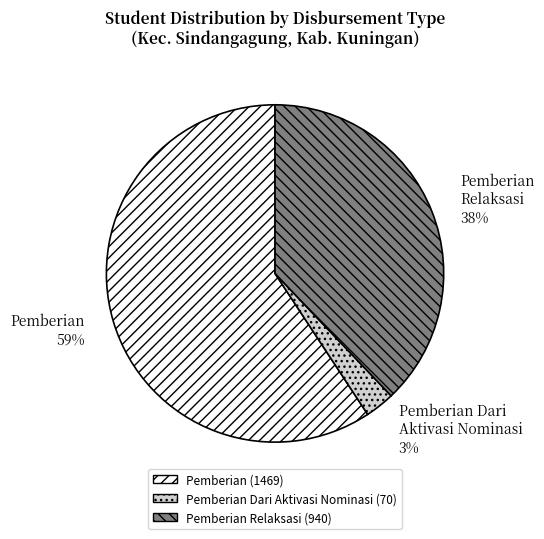

How many slices are in this pie chart?

3